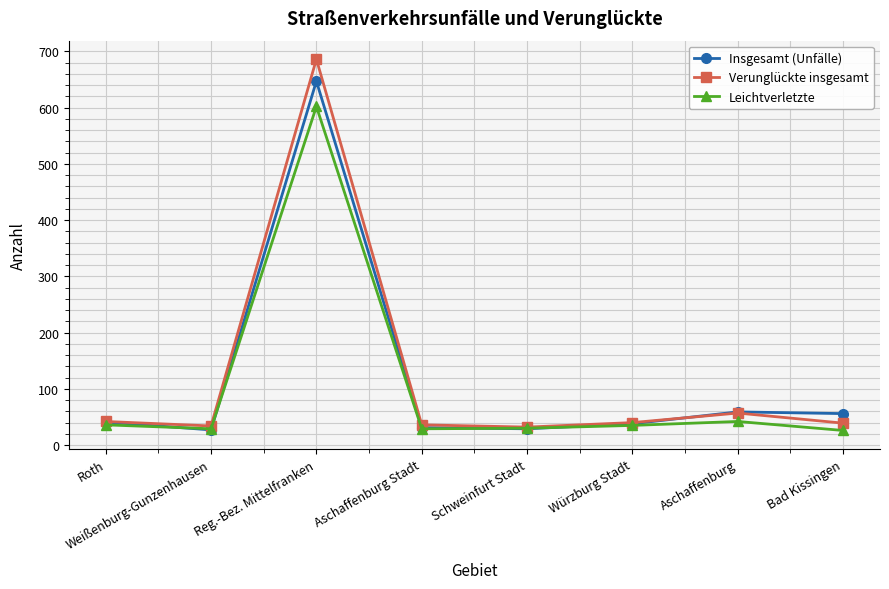

The Leichtverletzte series shows 29 at Aschaffenburg Stadt. True or false?

True